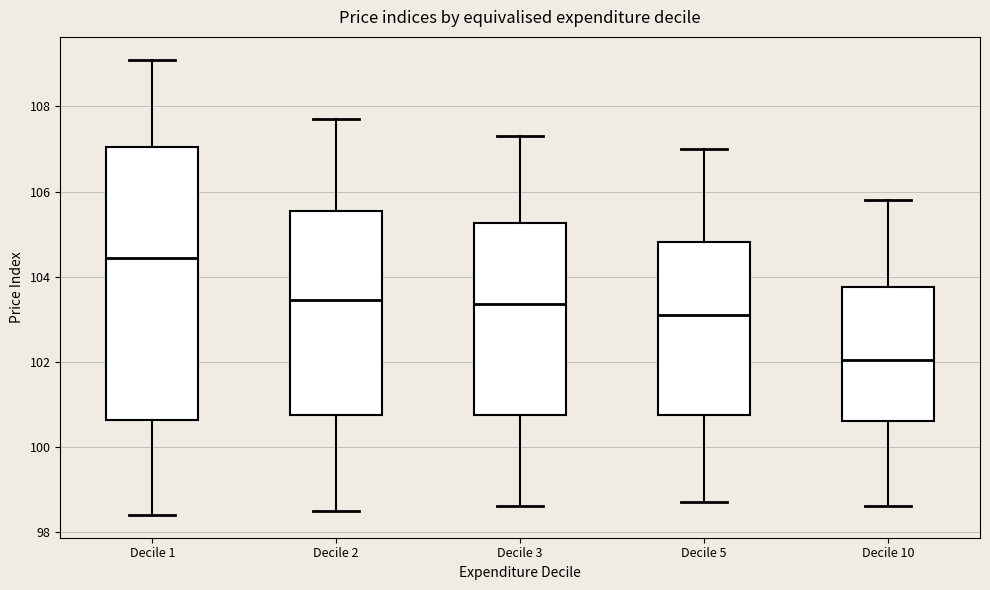

Reading left to right, read every box against the y-axis: the position of its median line, the range the box covers, and the ends of its whiskers. The values are not printed on the chart, so give them approximately, as read against the axis.

Decile 1: median 104.4, box 100.6 to 107.0, whiskers 98.4 to 109.2
Decile 2: median 103.4, box 100.8 to 105.6, whiskers 98.6 to 107.8
Decile 3: median 103.4, box 100.8 to 105.2, whiskers 98.6 to 107.4
Decile 5: median 103.2, box 100.8 to 104.8, whiskers 98.8 to 107.0
Decile 10: median 102.0, box 100.6 to 103.8, whiskers 98.6 to 105.8